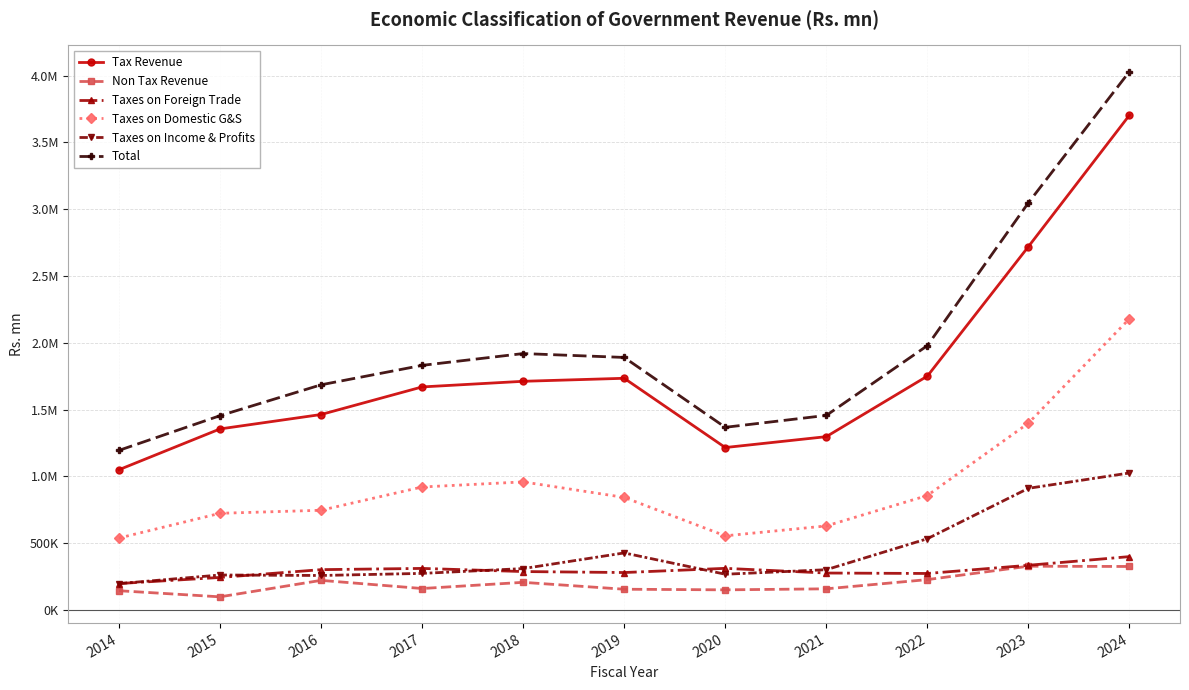

What are all the series names shown in the legend?

Tax Revenue, Non Tax Revenue, Taxes on Foreign Trade, Taxes on Domestic G&S, Taxes on Income & Profits, Total